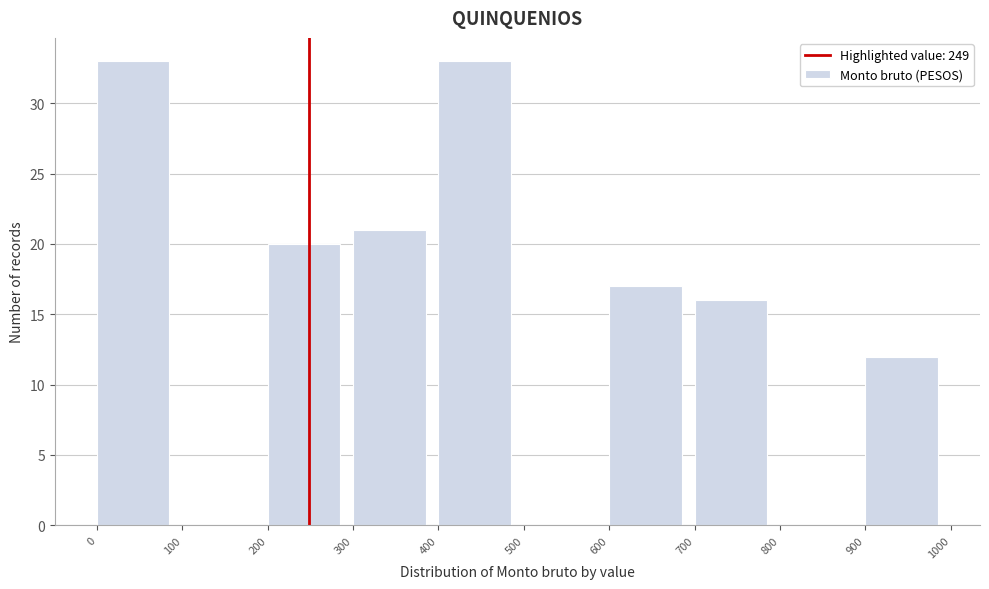

How tall is the bar that spans 400 to 500 on the x-axis? The values are not printed on the chart, so give them approximately, as read against the axis.

33